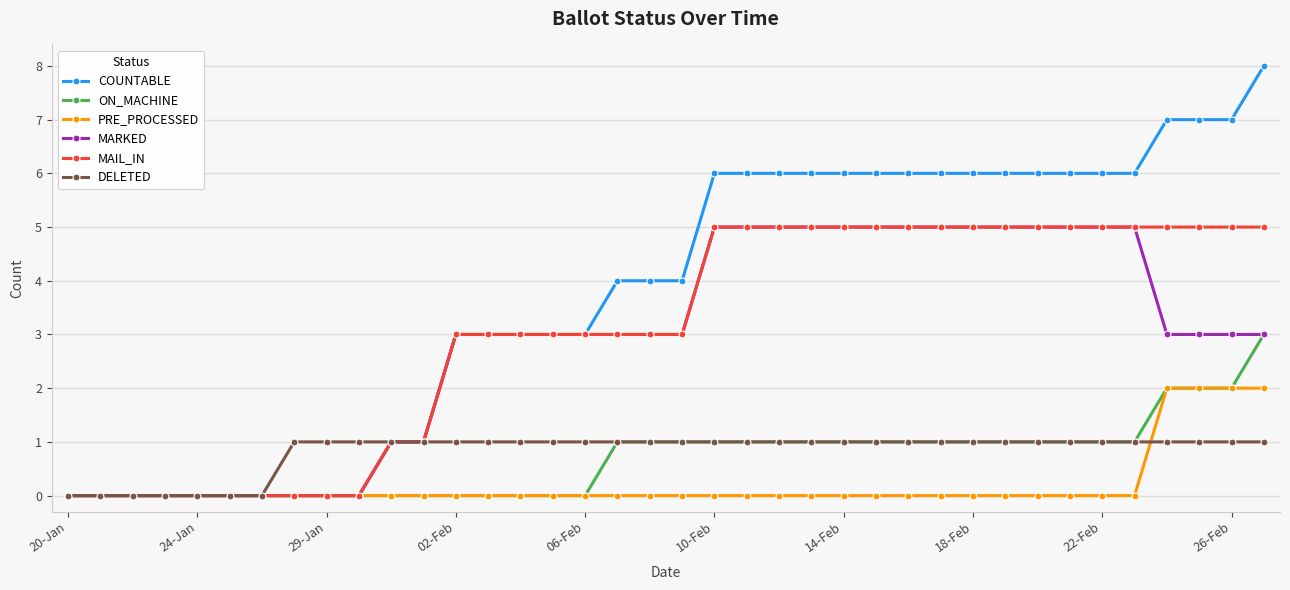

What is the maximum value shown in the chart?

8